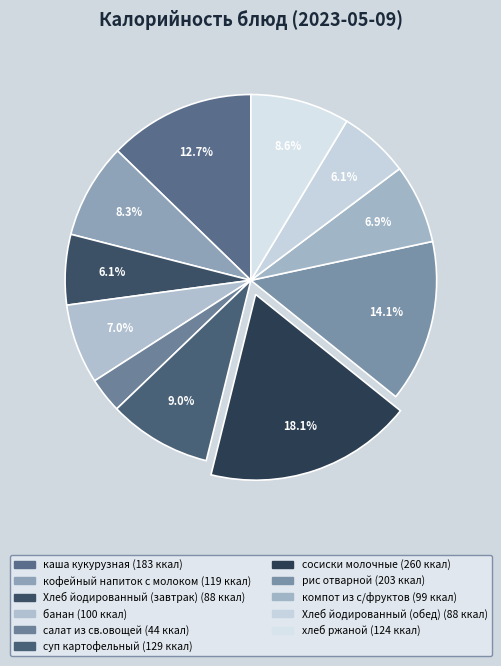

Is there any slice that represents more than half of the pie?

No